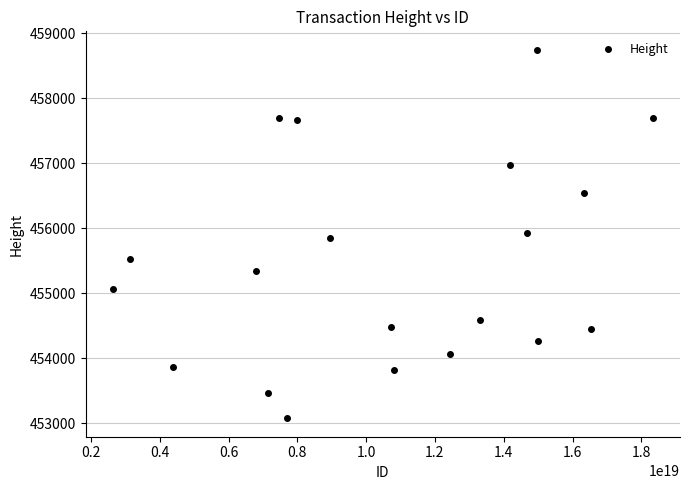

What is the range of X values (max minus min)?

15706066080341508096